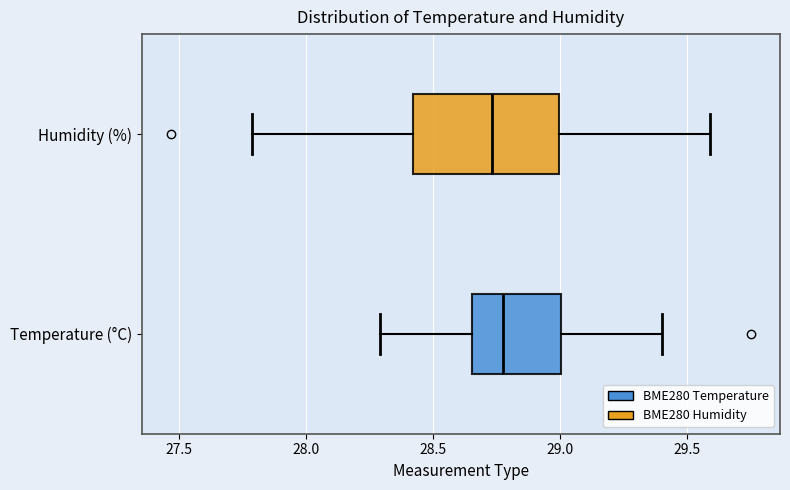

Reading bottom to top, transcribe this box plot: for each box, give where its median line is, the range the box spans, and where its two whiskers end, as read against the x-axis. The values are not printed on the chart, so give them approximately, as read against the axis.

Temperature (°C): median 28.80, box 28.65 to 29.00, whiskers 28.30 to 29.40
Humidity (%): median 28.75, box 28.40 to 29.00, whiskers 27.80 to 29.60